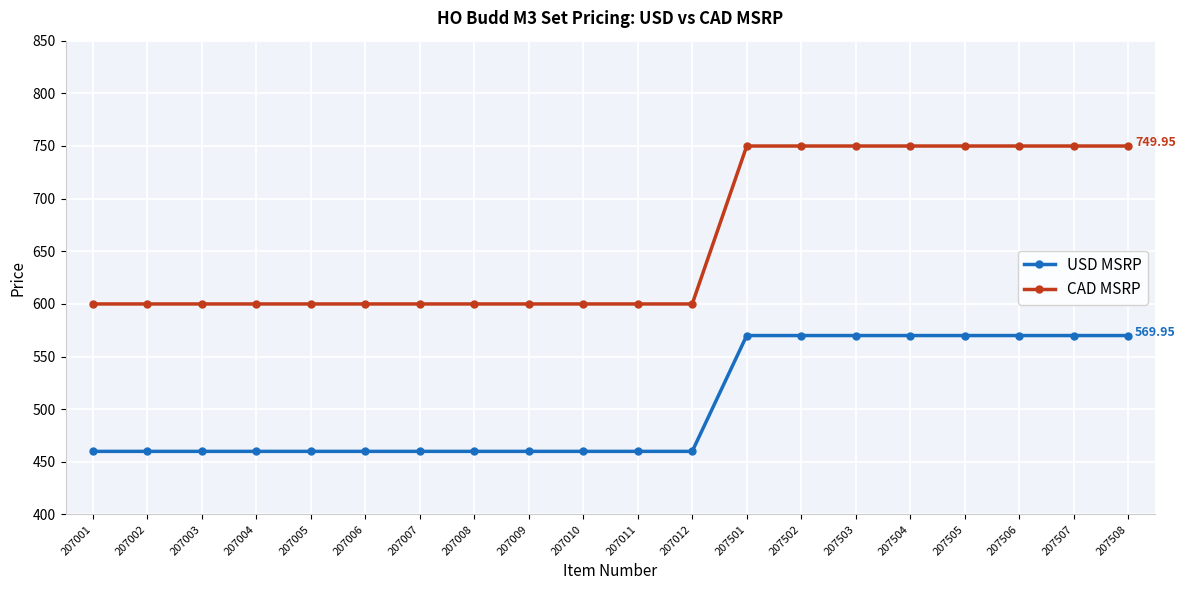

What is the spread (max minus min) of values at 207504?

180.0